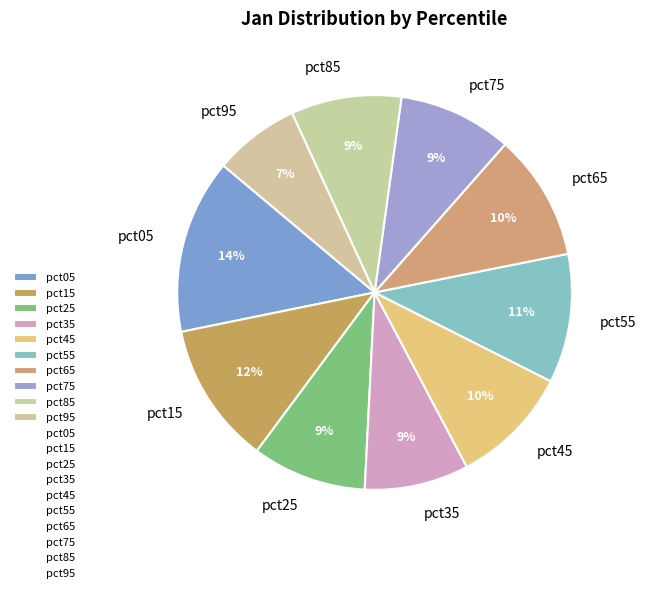

Which category has the biggest portion of the pie?

pct05